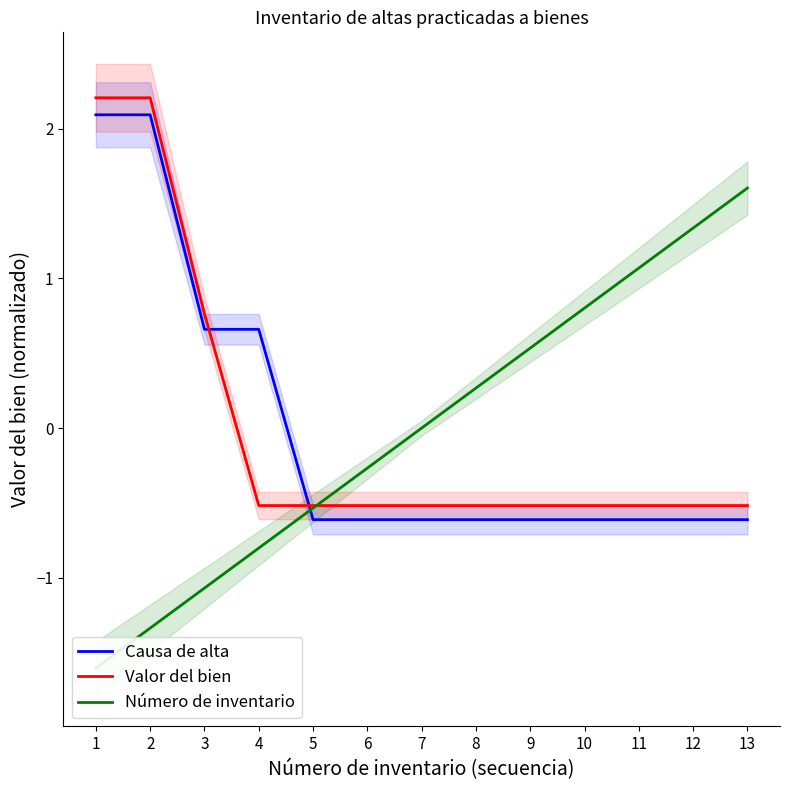

Does the chart display data point markers on the line(s)?

No